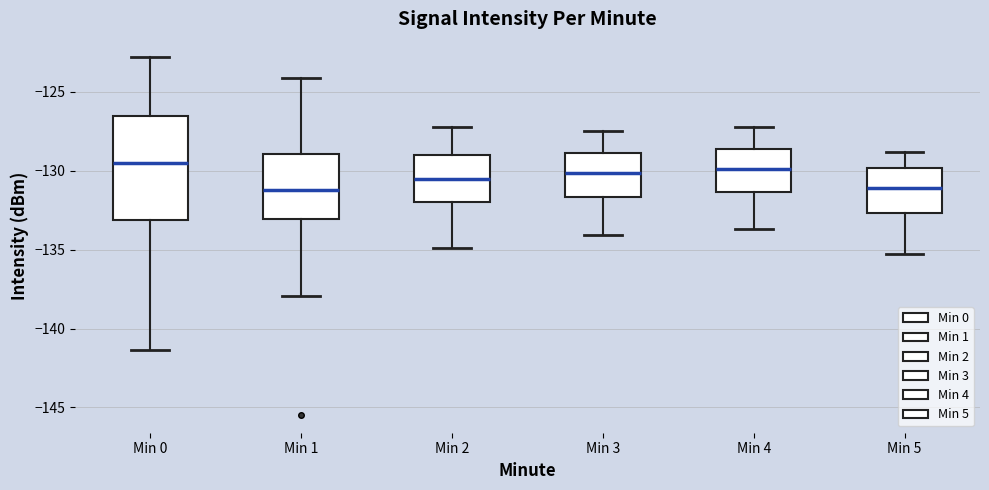

Which box is the tallest, from its lower edge to its upper edge?

Min 0